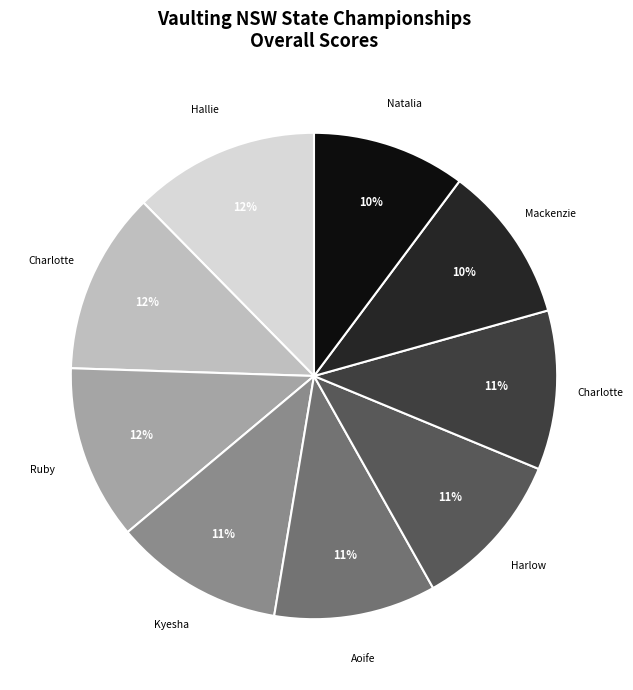

To the nearest percent, what is the difference between the largest and smallest slice percentages?

2%